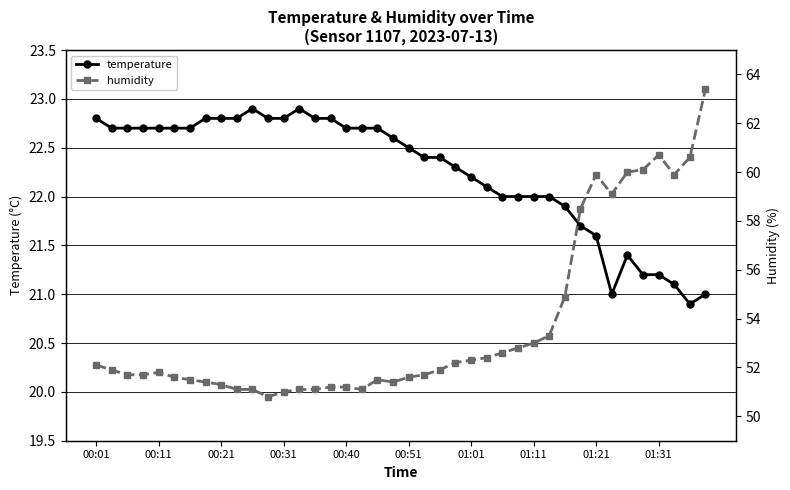

What is the difference between the temperature values at 01:31 and 01:11?

0.8